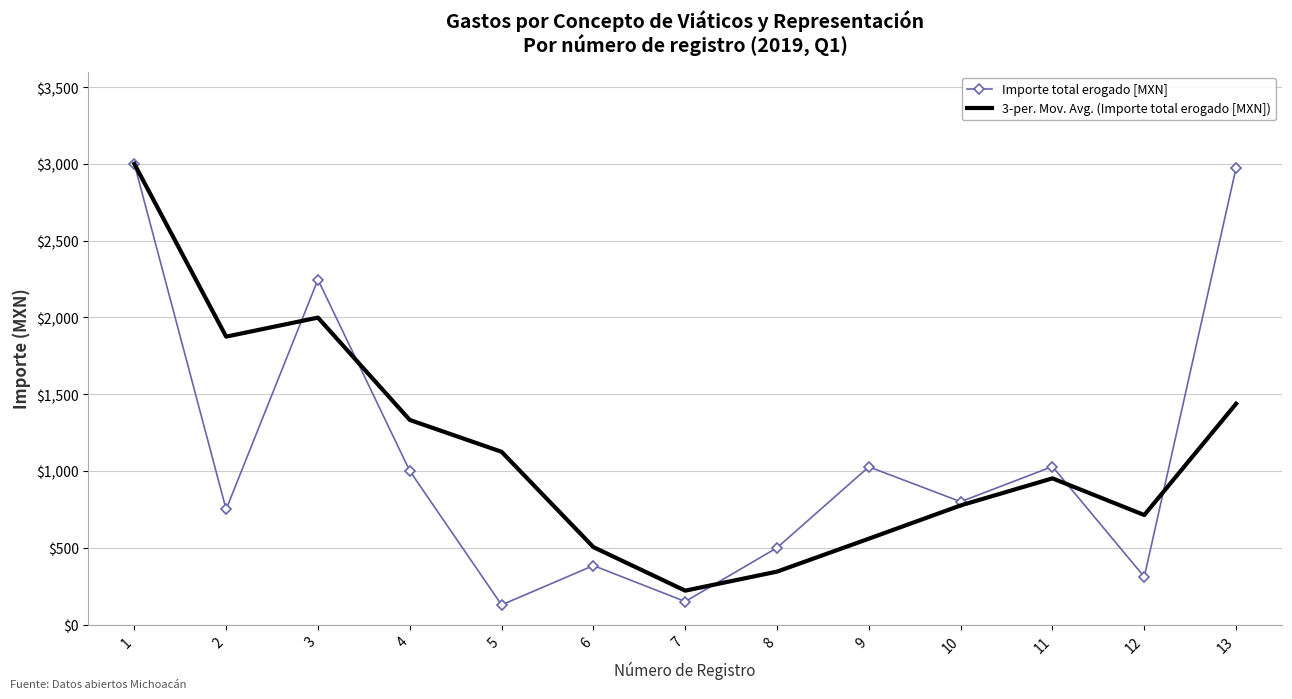

Where is 3-per. Mov. Avg. (Importe total erogado [MXN]) nearest to the value 1610?

13